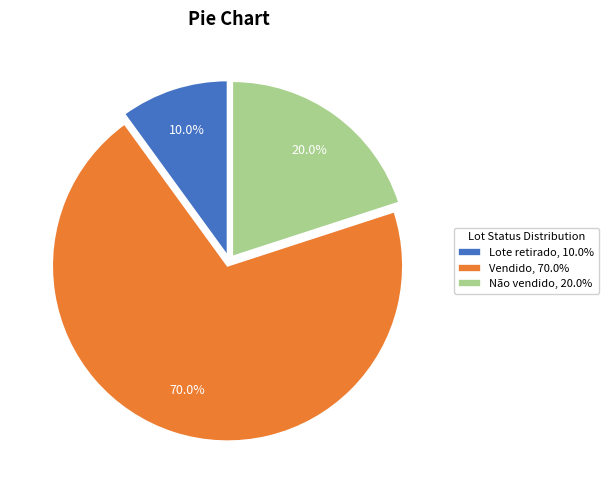

What is the total percentage of Lote retirado and Não vendido?

30.0%